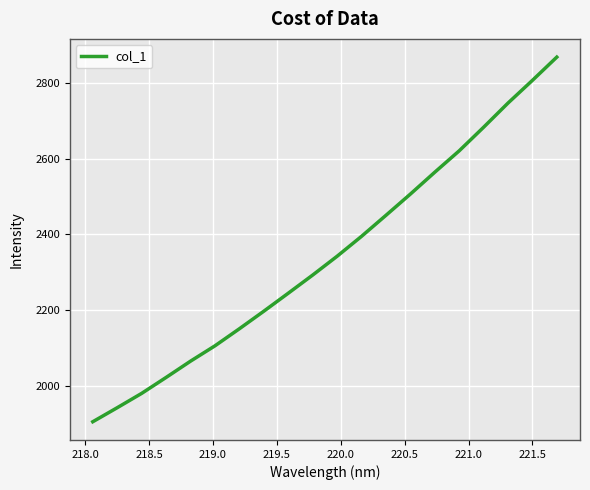

What is the smallest value displayed?

1904.6